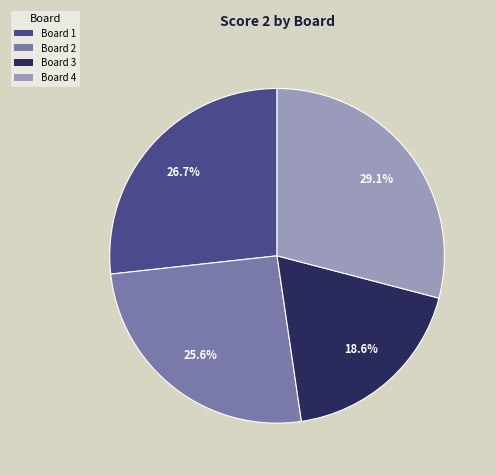

Is there any slice that represents more than half of the pie?

No